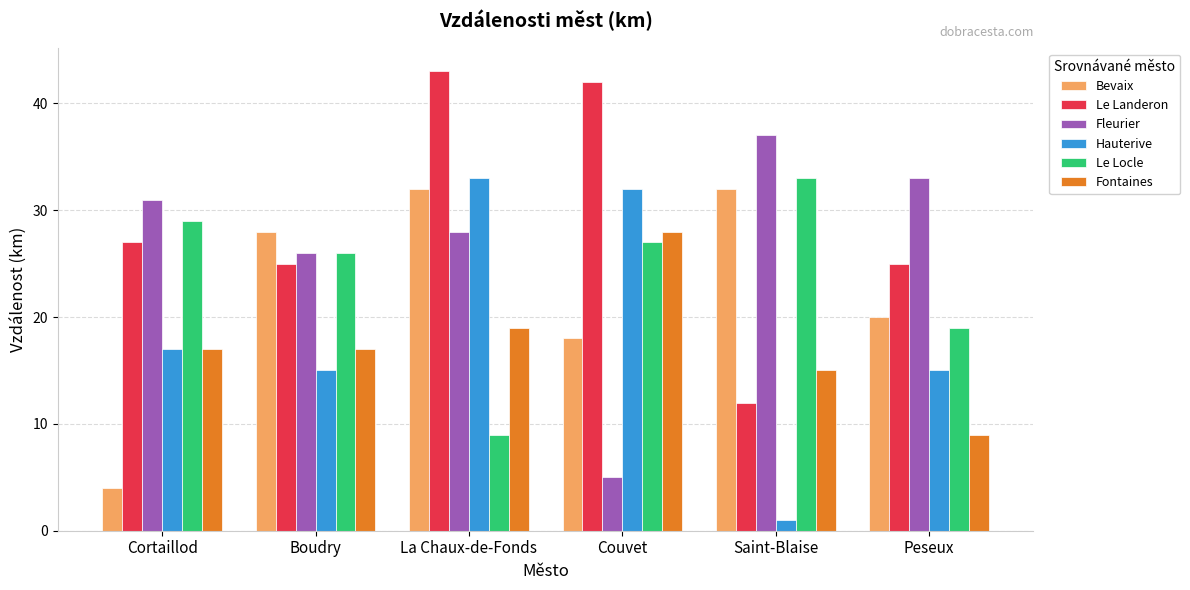

What are all the series names shown in the legend?

Bevaix, Le Landeron, Fleurier, Hauterive, Le Locle, Fontaines